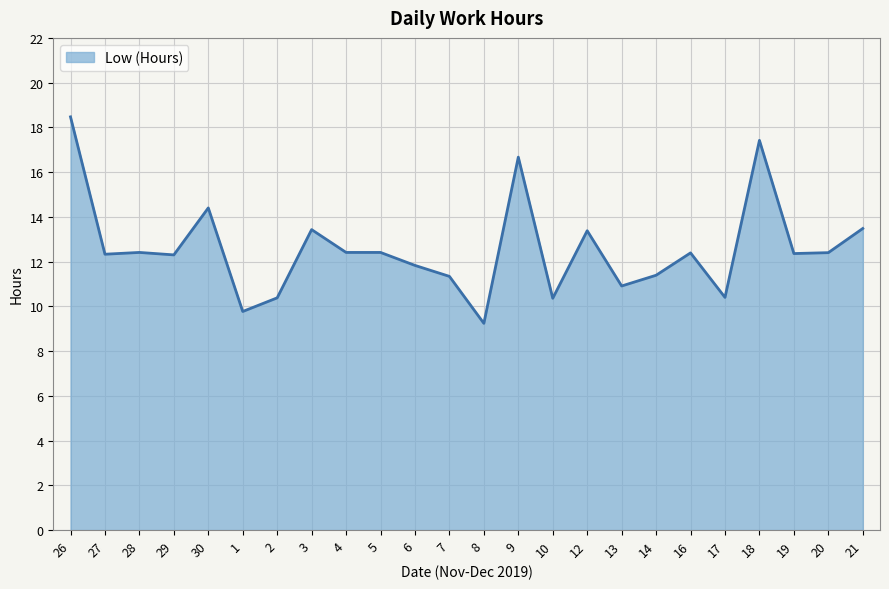

What is the difference between the values at 18 and 3?

4.0